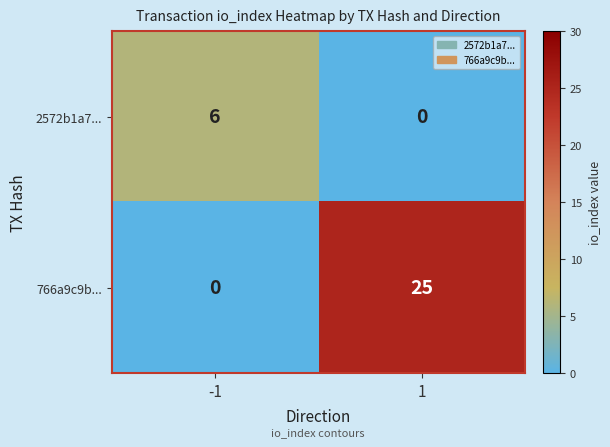

The 2572b1a7... series shows 0 at 1. True or false?

True